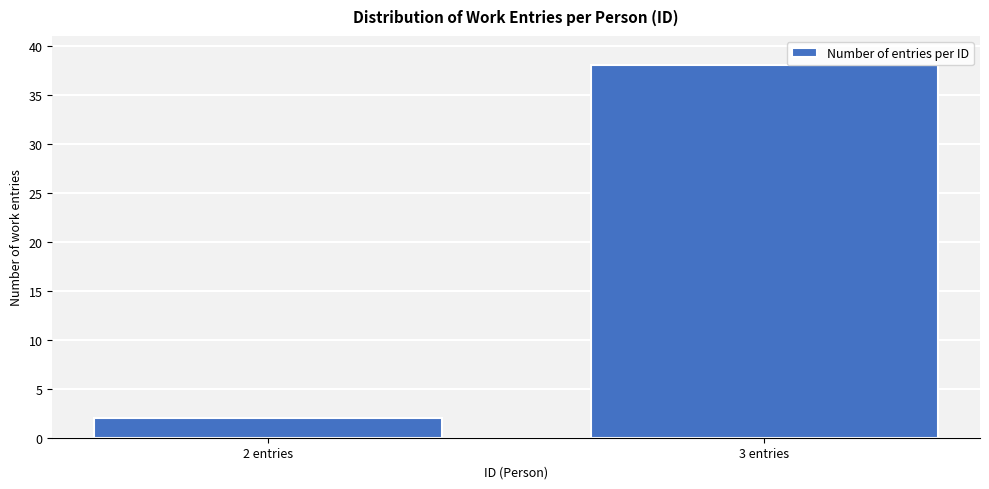

Reading left to right, what are all the values shown in this chart?

2	38